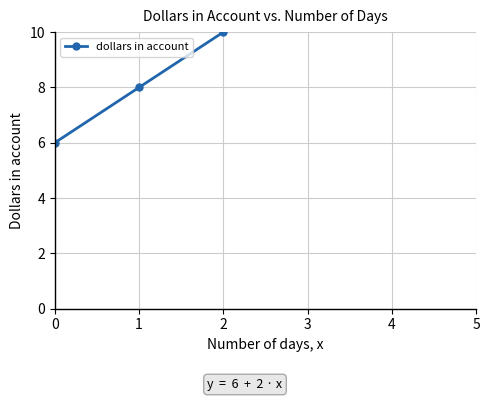

What is the value of the 1st point from the left?

6